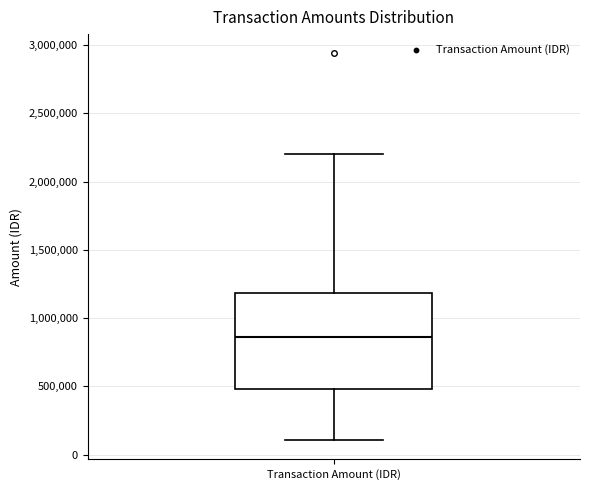

Where does the upper whisker of the box for Transaction Amount (IDR) end on the y-axis? The values are not printed on the chart, so give them approximately, as read against the axis.

2200000